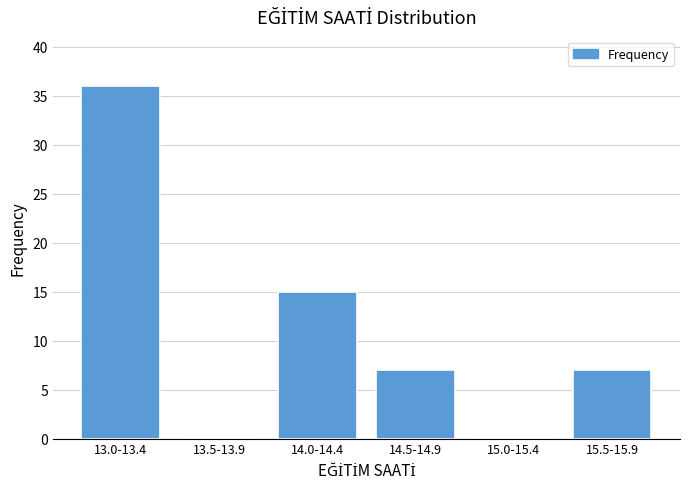

Reading right to left, what are all the values shown in this chart?

15.5-15.9=7	15.0-15.4=0	14.5-14.9=7	14.0-14.4=15	13.5-13.9=0	13.0-13.4=36